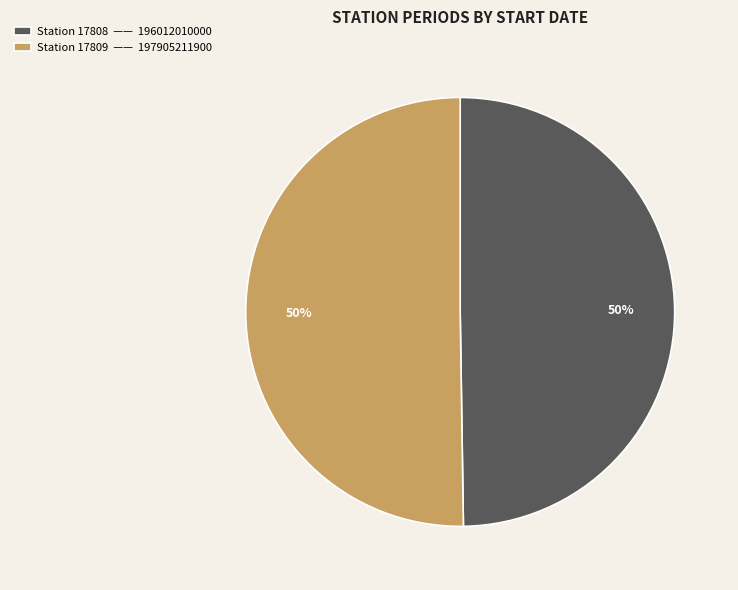

How many segments does this pie chart have?

2